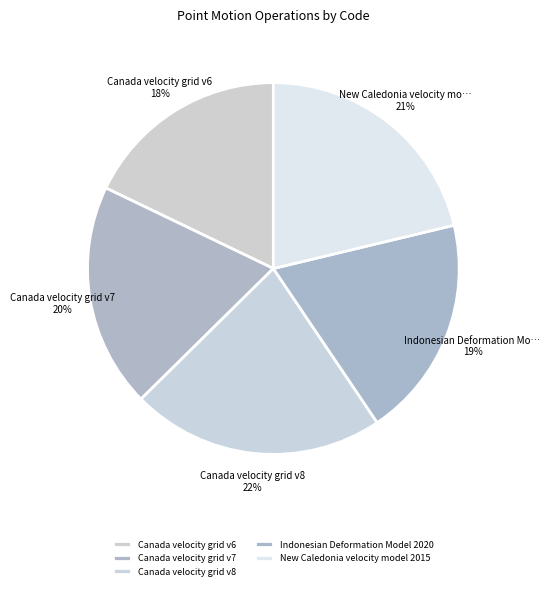

What percentage is the Canada velocity grid v8 slice, to the nearest percent?

22%